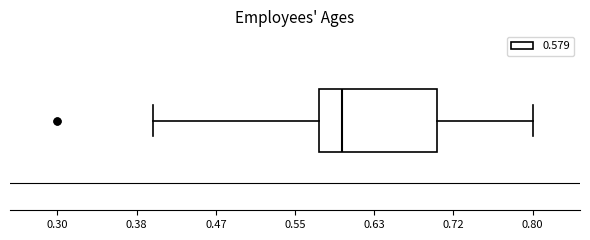

Read this box plot against the x-axis: the position of the median line, the range covered by the box, and the ends of both whiskers. The values are not printed on the chart, so give them approximately, as read against the axis.

median 0.60, box 0.58 to 0.70, whiskers 0.40 to 0.80